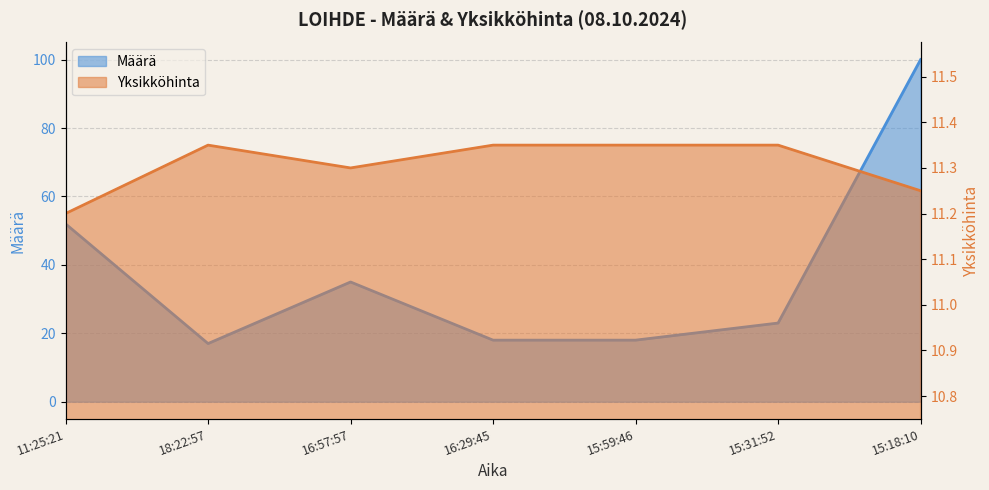

What is the minimum value shown in the chart?

11.2